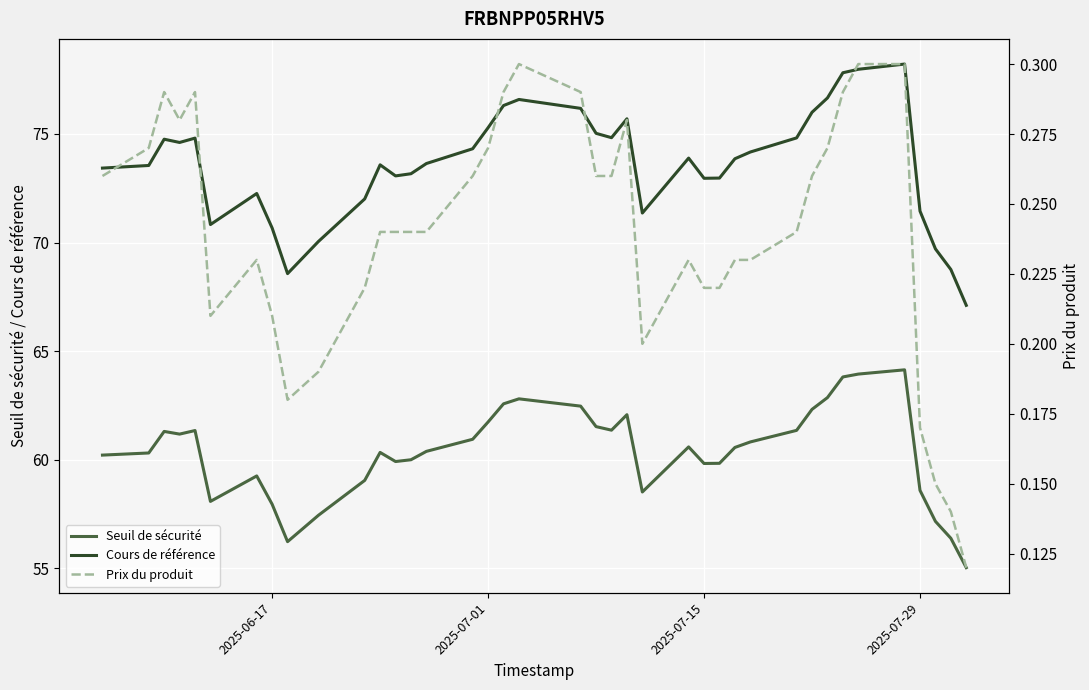

What is the highest value of the Seuil de sécurité series?

64.1